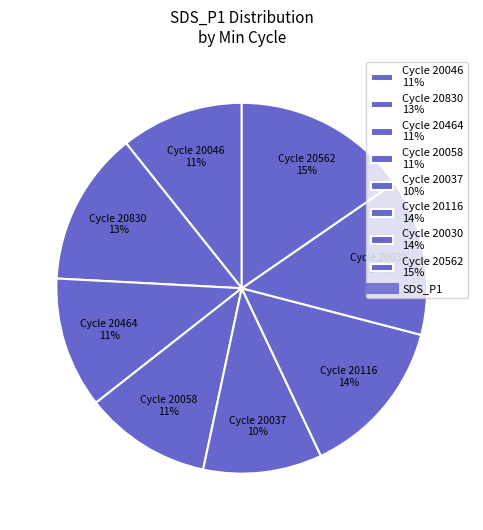

Which has a higher value, Cycle 20562 15% or Cycle 20464 11%?

Cycle 20562 15%